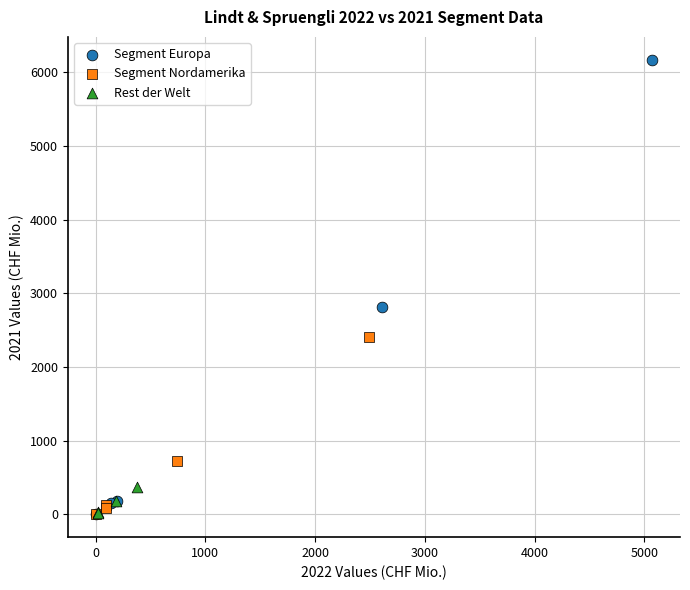

Which series has the widest spread of Y values?

Segment Europa